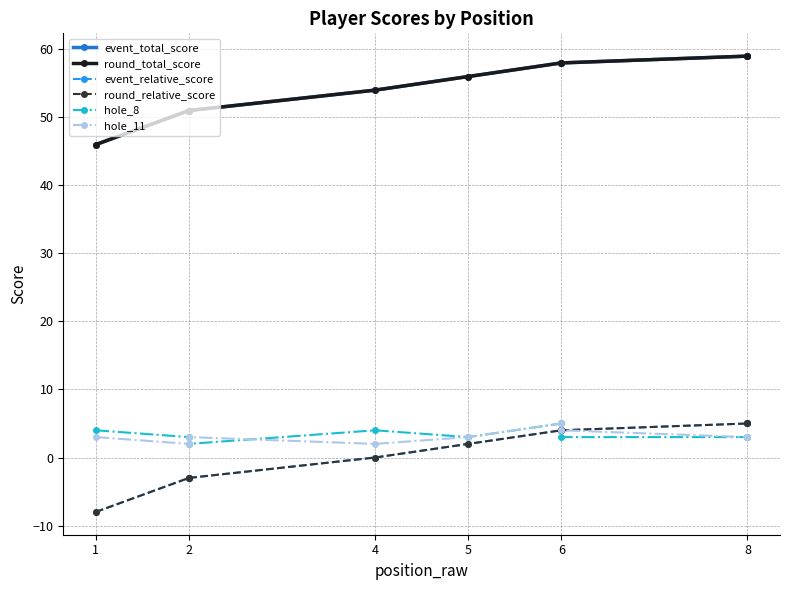

True or false: event_total_score has more than 2 points higher than both neighbors.

False